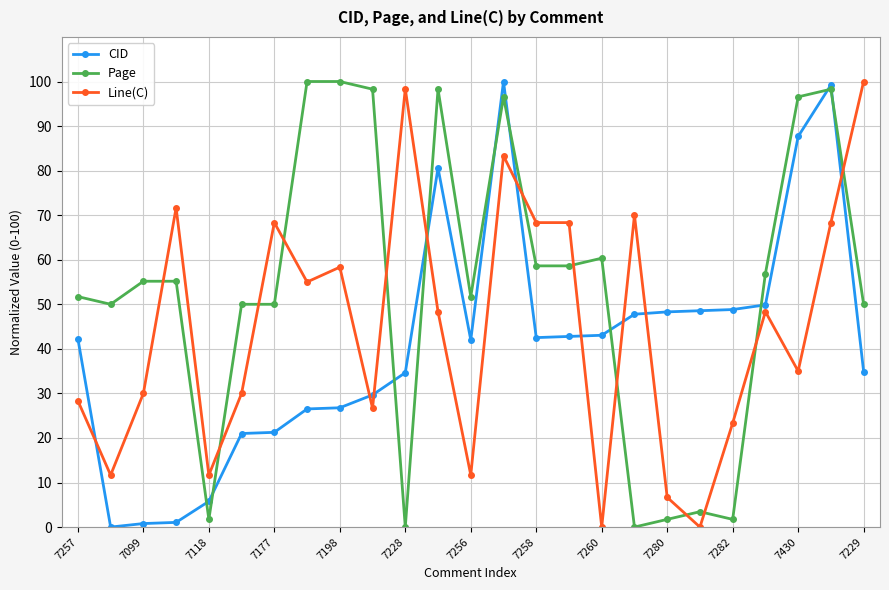

List the series in order of their overall mean, highest first.

Page, Line(C), CID